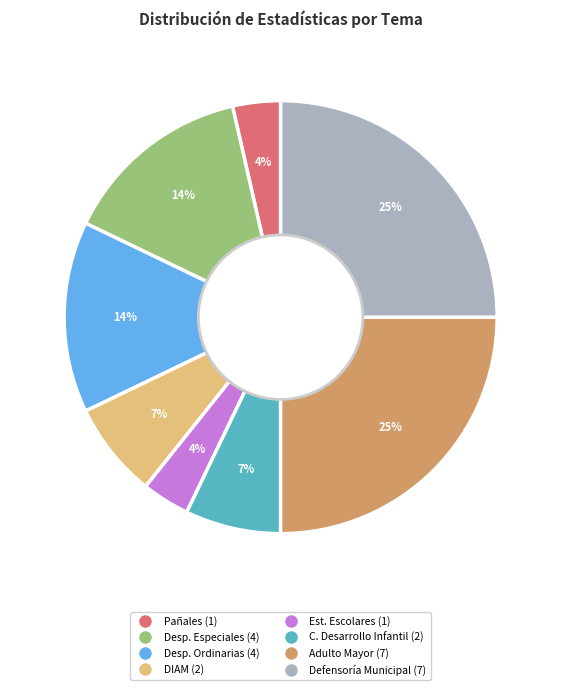

Is there a majority slice in this chart?

No